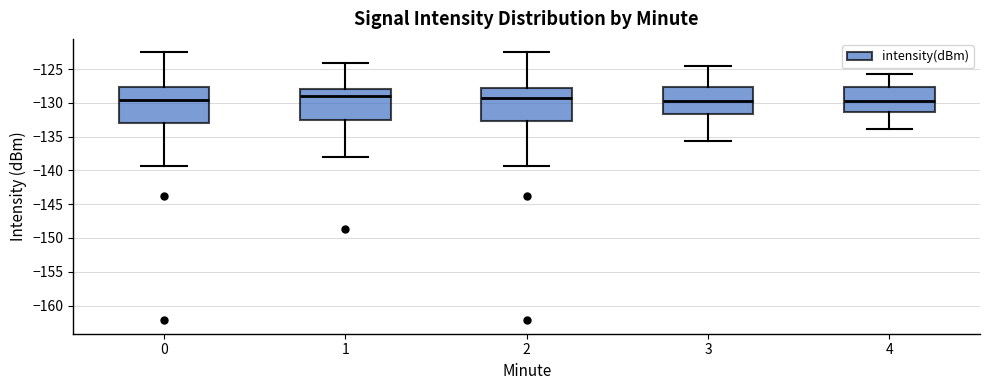

Reading left to right, read every box against the y-axis: the position of its median line, the range the box covers, and the ends of its whiskers. The values are not printed on the chart, so give them approximately, as read against the axis.

0: median -129.5, box -133.0 to -127.5, whiskers -139.5 to -122.5
1: median -129.0, box -132.5 to -128.0, whiskers -138.0 to -124.0
2: median -129.0, box -132.5 to -127.5, whiskers -139.5 to -122.5
3: median -129.5, box -131.5 to -127.5, whiskers -135.5 to -124.5
4: median -129.5, box -131.5 to -127.5, whiskers -134.0 to -125.5